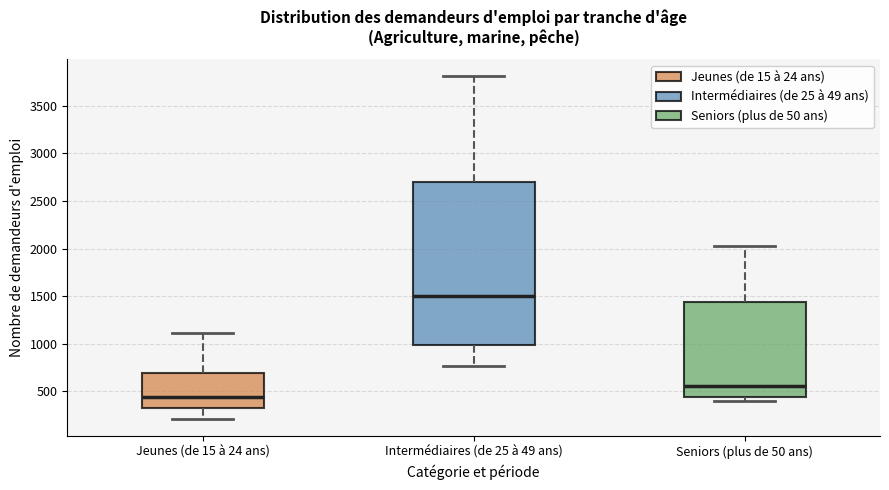

Reading left to right, transcribe this box plot: for each box, give where its median line is, the range the box spans, and where its two whiskers end, as read against the y-axis. The values are not printed on the chart, so give them approximately, as read against the axis.

Jeunes (de 15 à 24 ans): median 450, box 350 to 700, whiskers 200 to 1100
Intermédiaires (de 25 à 49 ans): median 1500, box 1000 to 2700, whiskers 750 to 3800
Seniors (plus de 50 ans): median 550, box 450 to 1450, whiskers 400 to 2050